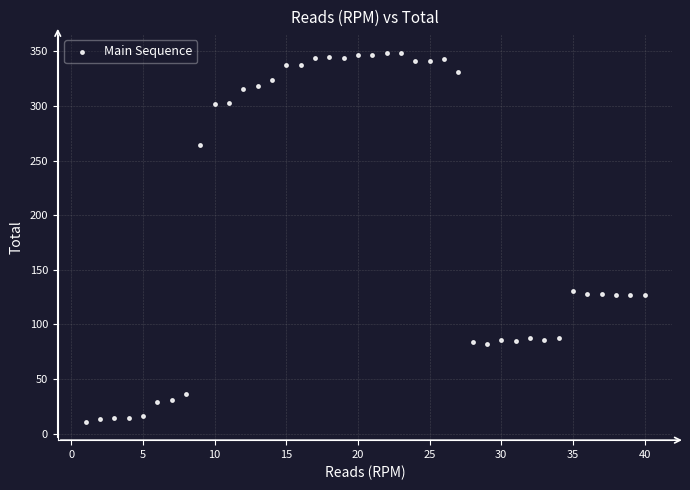

What is the range of X values (max minus min)?

39.0